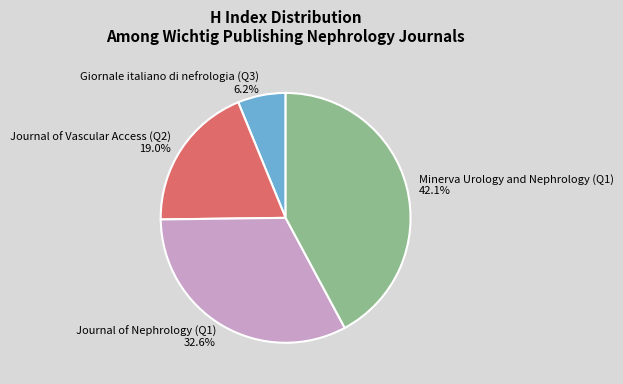

To the nearest percent, what is the difference between the Journal of Nephrology (Q1) and Minerva Urology and Nephrology (Q1) slice percentages?

10%